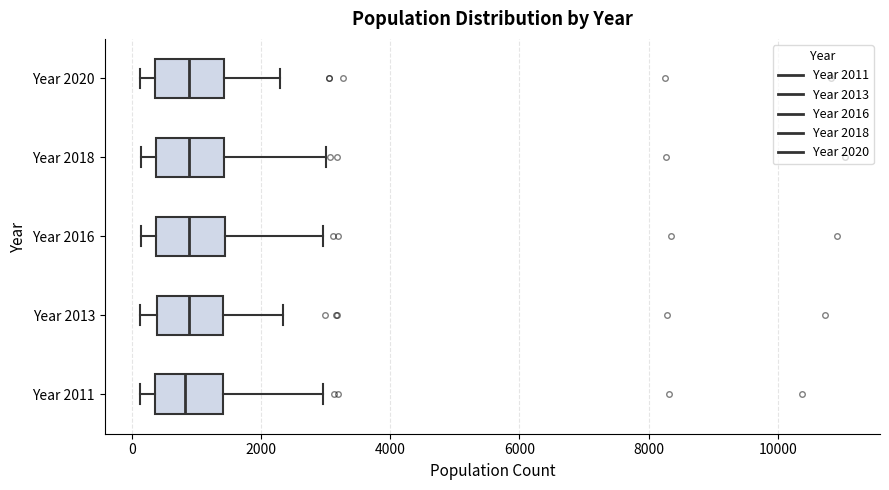

Reading bottom to top, read every box against the x-axis: the position of its median line, the range the box covers, and the ends of its whiskers. The values are not printed on the chart, so give them approximately, as read against the axis.

Year 2011: median 800, box 400 to 1400, whiskers 200 to 3000
Year 2013: median 800, box 400 to 1400, whiskers 200 to 2400
Year 2016: median 800, box 400 to 1400, whiskers 200 to 3000
Year 2018: median 800, box 400 to 1400, whiskers 200 to 3000
Year 2020: median 800, box 400 to 1400, whiskers 200 to 2200